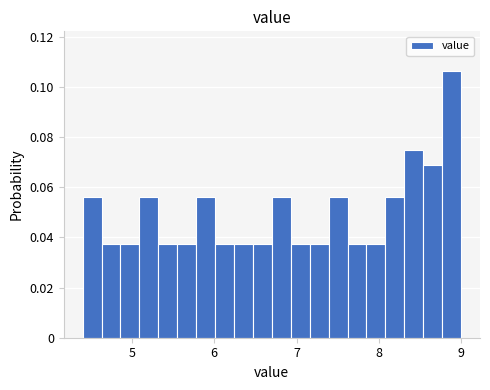

Around what value on the x-axis is the tallest bar? Give the approximate position of its centre, as read against the axis.

8.9